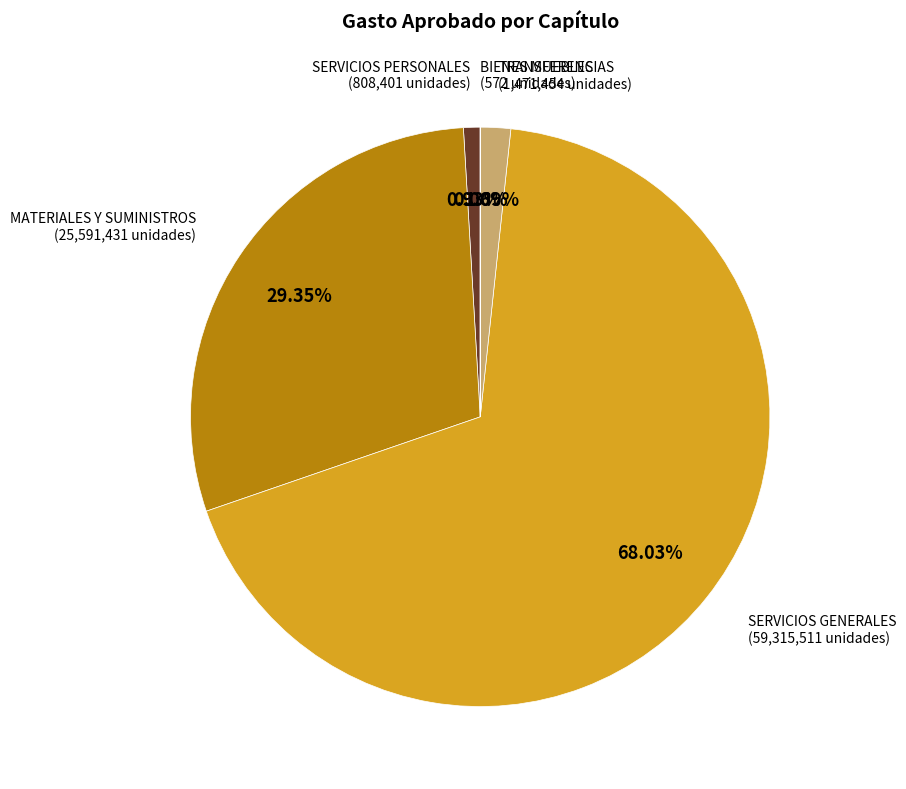

Does any single category account for the majority?

Yes